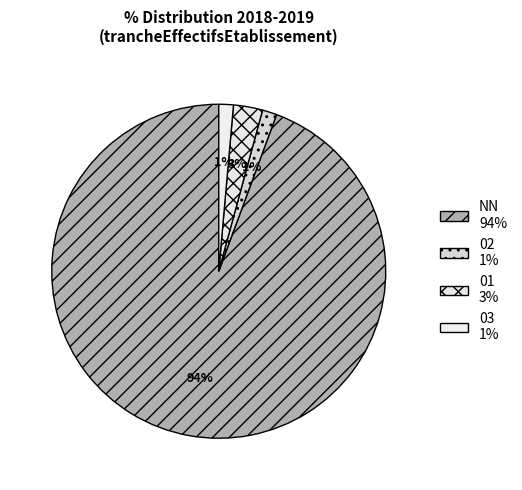

Which category has the smallest portion of the pie?

02